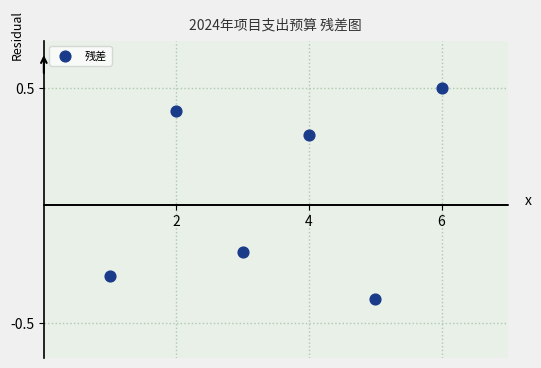

What is the range of X values (max minus min)?

5.0